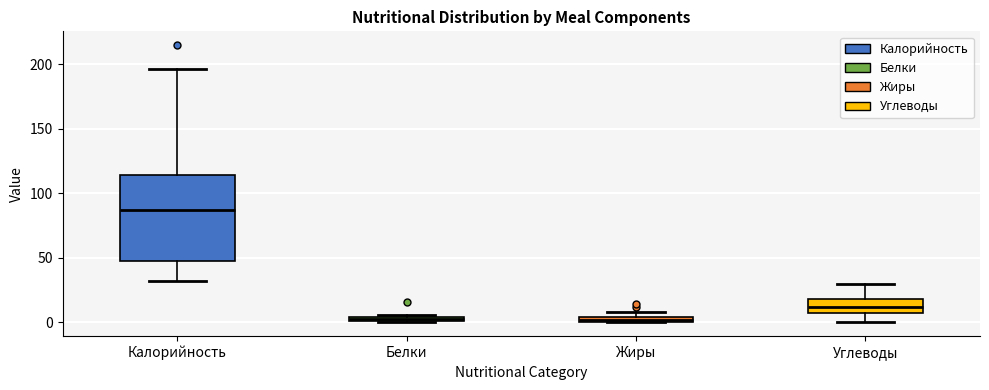

Comparing the boxes themselves (not the whiskers), which one is the tallest?

Калорийность